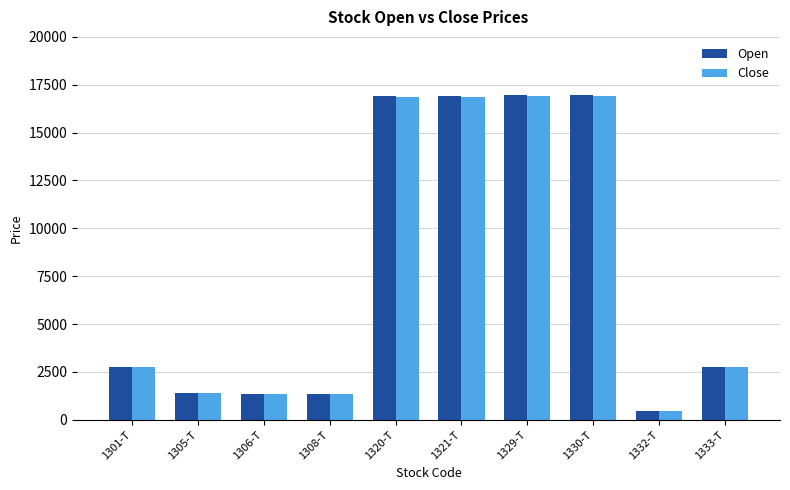

The value of Close at 1308-T is 2215. True or false?

False